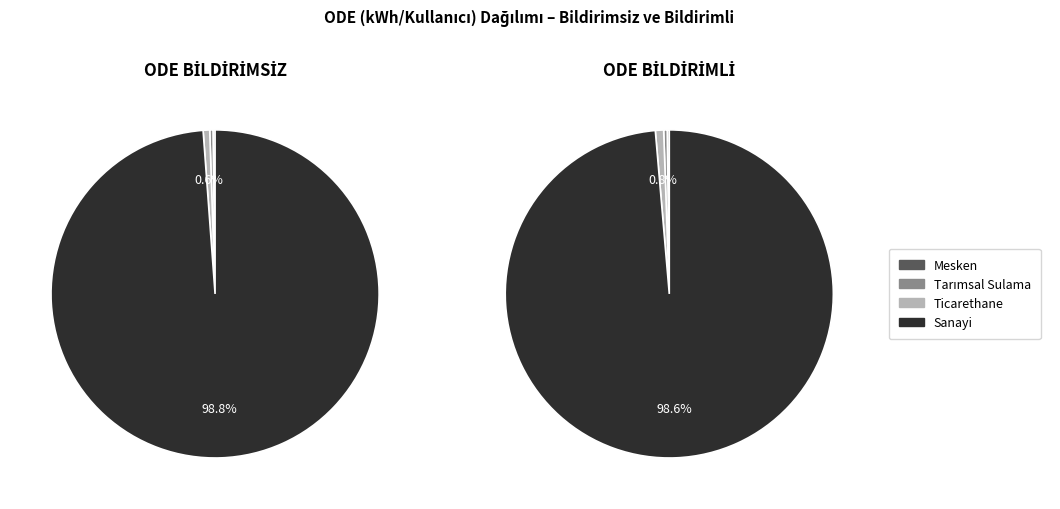

Is there any slice that represents more than half of the pie?

Yes